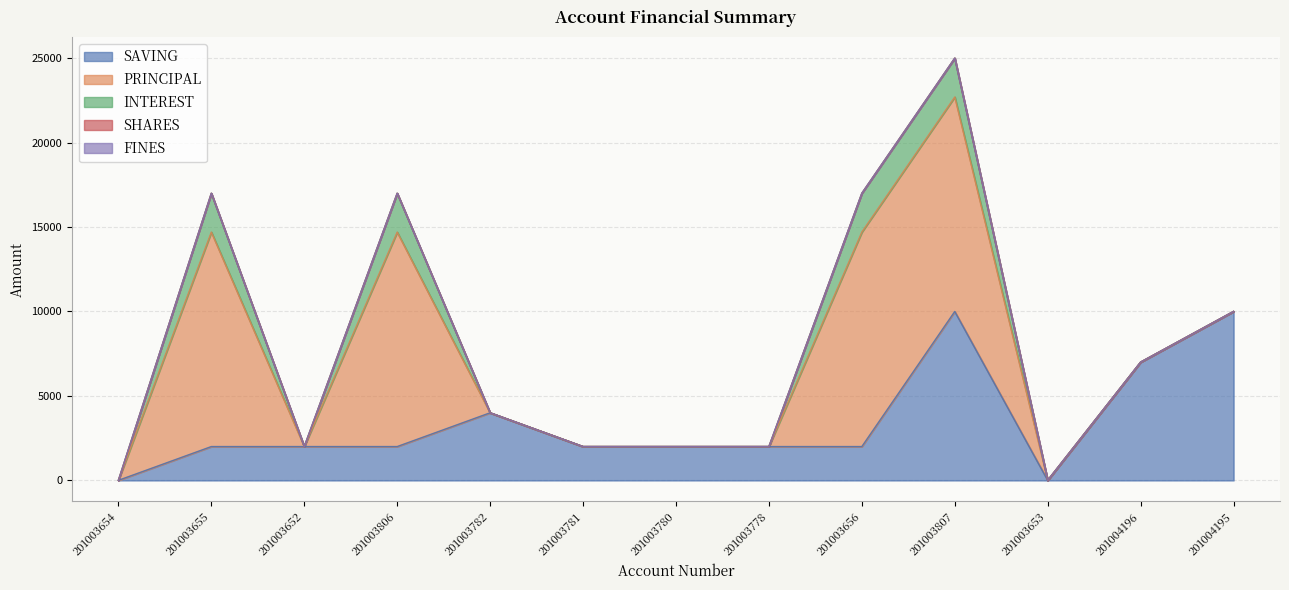

Where is the first local minimum for INTEREST?

201003652